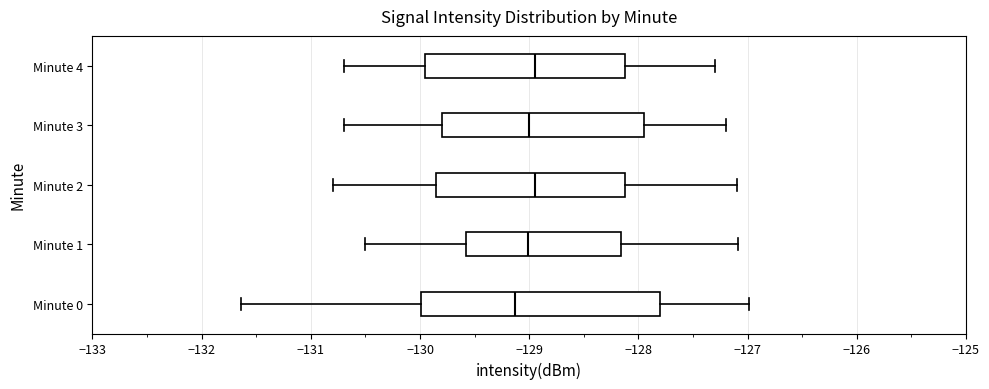

Reading bottom to top, transcribe this box plot: for each box, give where its median line is, the range the box spans, and where its two whiskers end, as read against the x-axis. The values are not printed on the chart, so give them approximately, as read against the axis.

Minute 0: median -129.1, box -130.0 to -127.8, whiskers -131.6 to -127.0
Minute 1: median -129.0, box -129.6 to -128.2, whiskers -130.5 to -127.1
Minute 2: median -128.9, box -129.8 to -128.1, whiskers -130.8 to -127.1
Minute 3: median -129.0, box -129.8 to -127.9, whiskers -130.7 to -127.2
Minute 4: median -128.9, box -129.9 to -128.1, whiskers -130.7 to -127.3